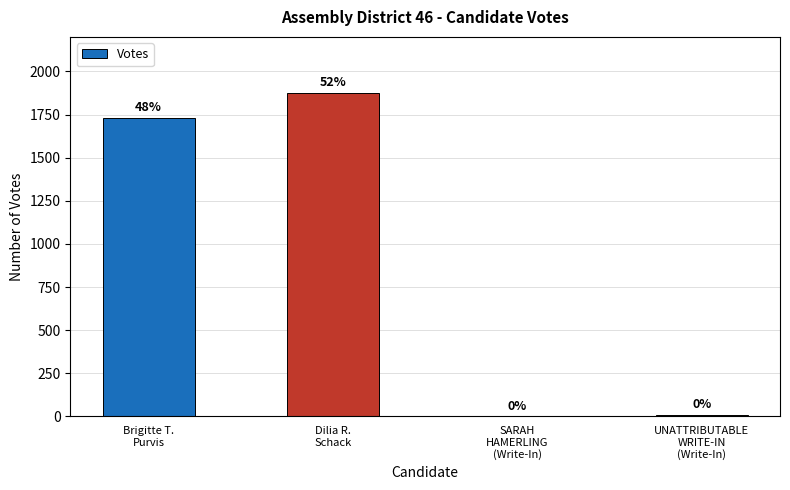

At which category does the chart reach its peak across all series?

Dilia R.
Schack